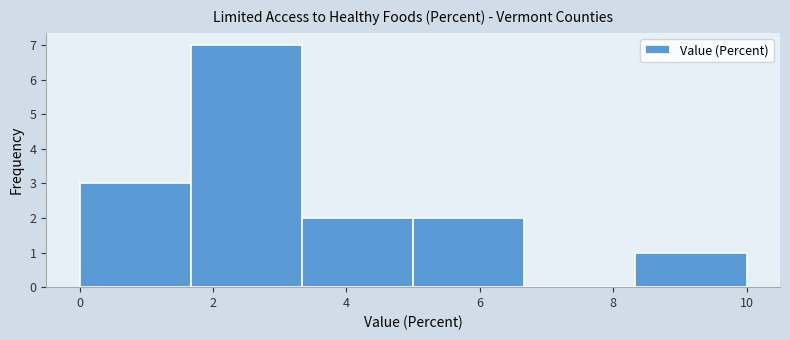

Reading left to right, list every bar in this chart as the range it spans on the x-axis followed by its height. Neither the bar edges nor the heights are printed on the chart, so give them approximately, as read against the axes.

0.0 to 1.6: 3
1.6 to 3.4: 7
3.4 to 5.0: 2
5.0 to 6.6: 2
6.6 to 8.4: 0
8.4 to 10.0: 1